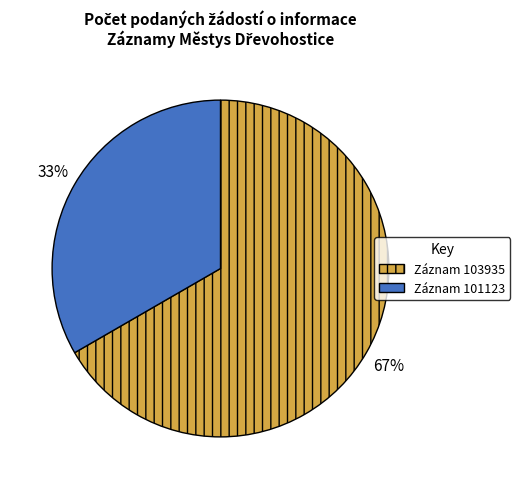

To the nearest percent, what is the average slice percentage?

50%